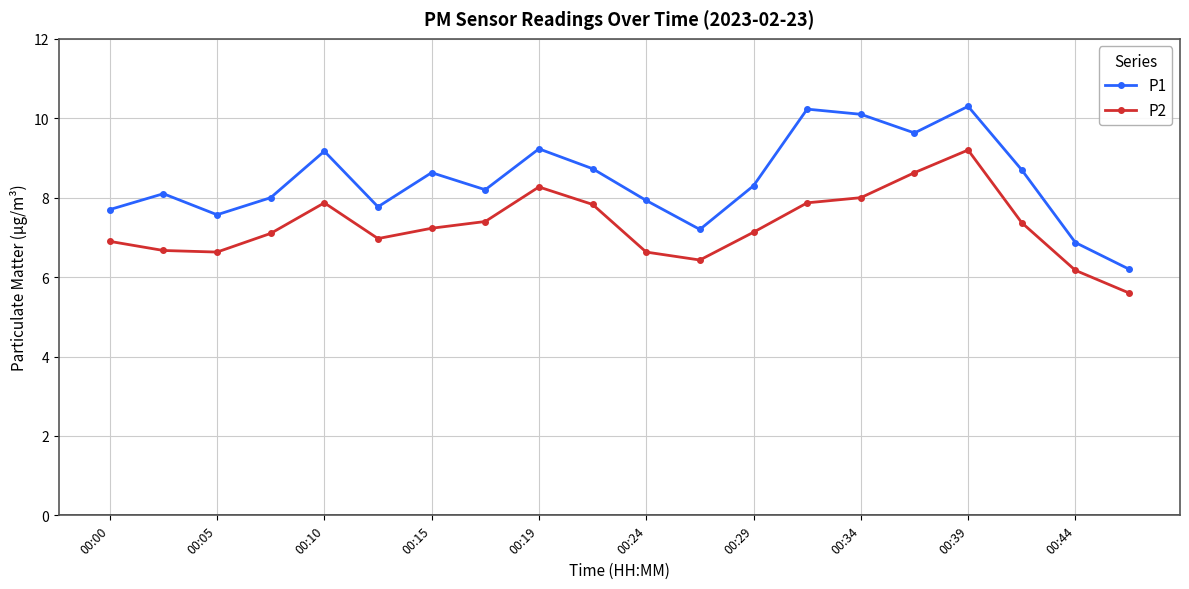

Which series has the largest total across all categories?

P1